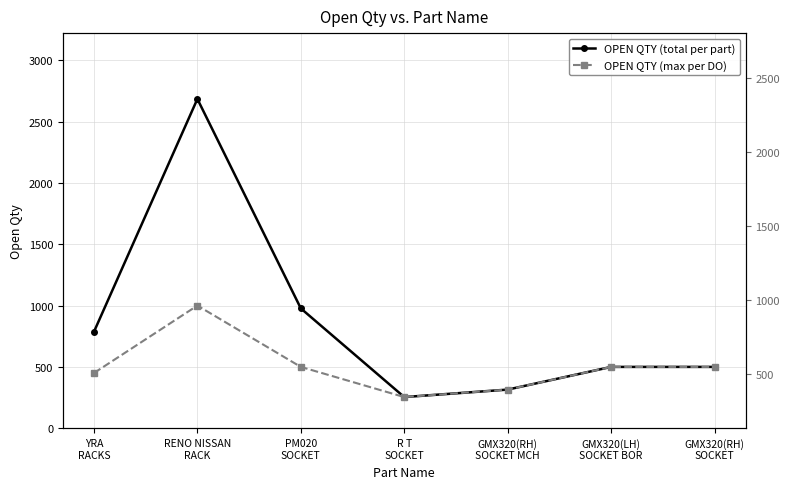

True or false: OPEN QTY (total per part) and OPEN QTY (max per DO) intersect in this chart.

False